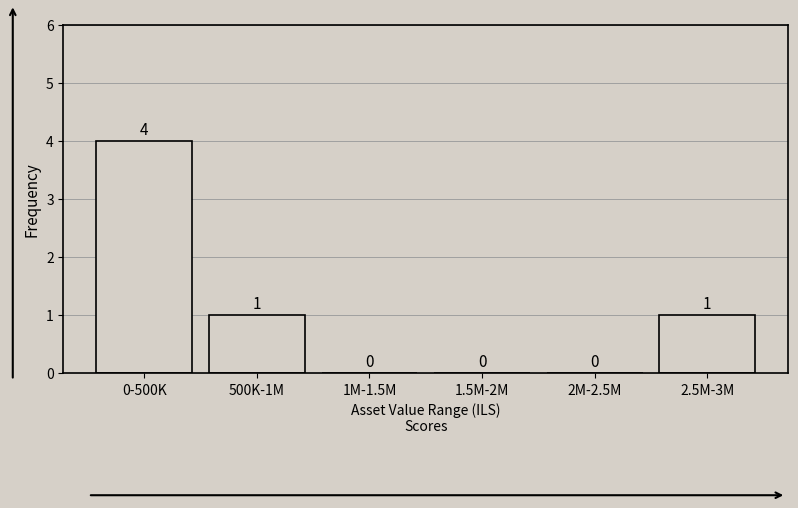

Reading left to right, transcribe all the data shown in this chart.

0-500K=4	500K-1M=1	1M-1.5M=0	1.5M-2M=0	2M-2.5M=0	2.5M-3M=1